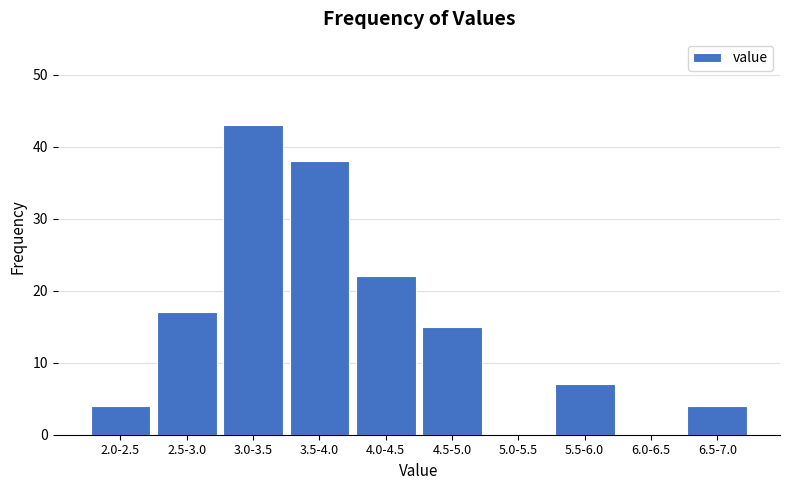

Reading left to right, extract all data points from this chart.

2.0-2.5=4	2.5-3.0=17	3.0-3.5=43	3.5-4.0=38	4.0-4.5=22	4.5-5.0=15	5.0-5.5=0	5.5-6.0=7	6.0-6.5=0	6.5-7.0=4